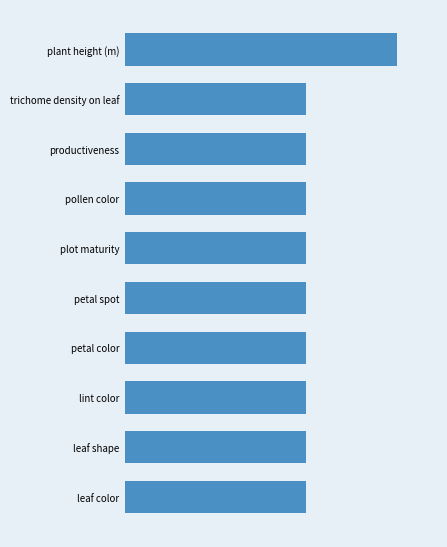

What is the greatest value displayed?

1.5